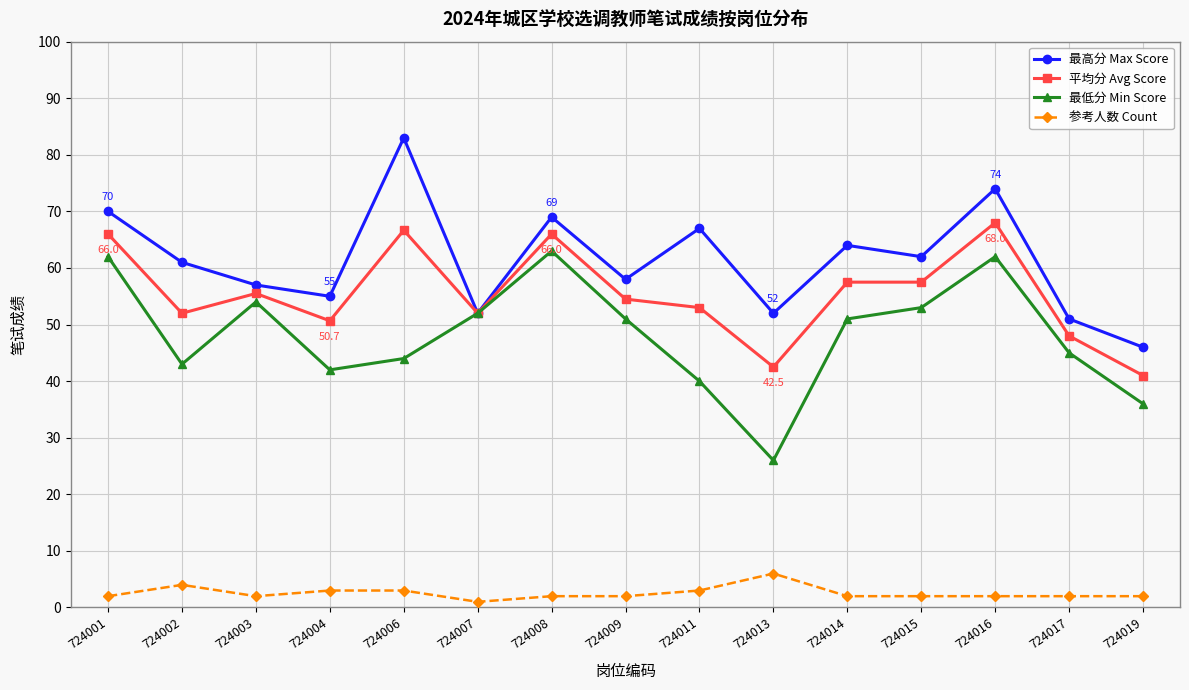

Which label corresponds to the largest value in the chart?

724006